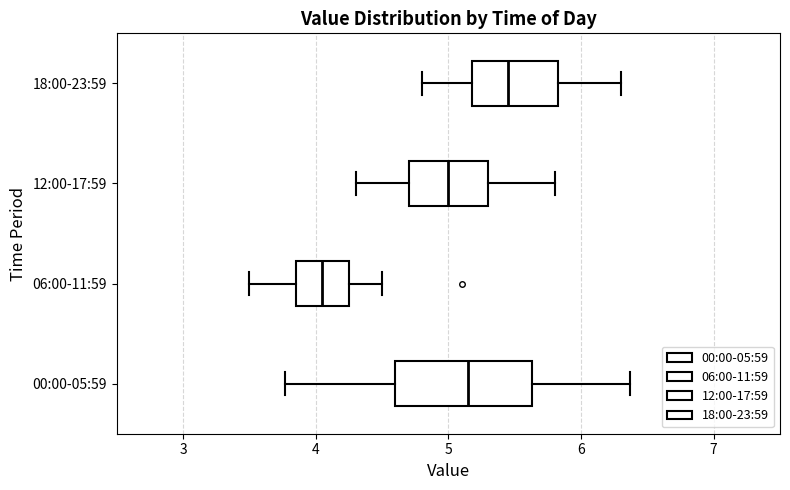

Where is the right edge of the box for 00:00-05:59 on the x-axis? The values are not printed on the chart, so give them approximately, as read against the axis.

5.6